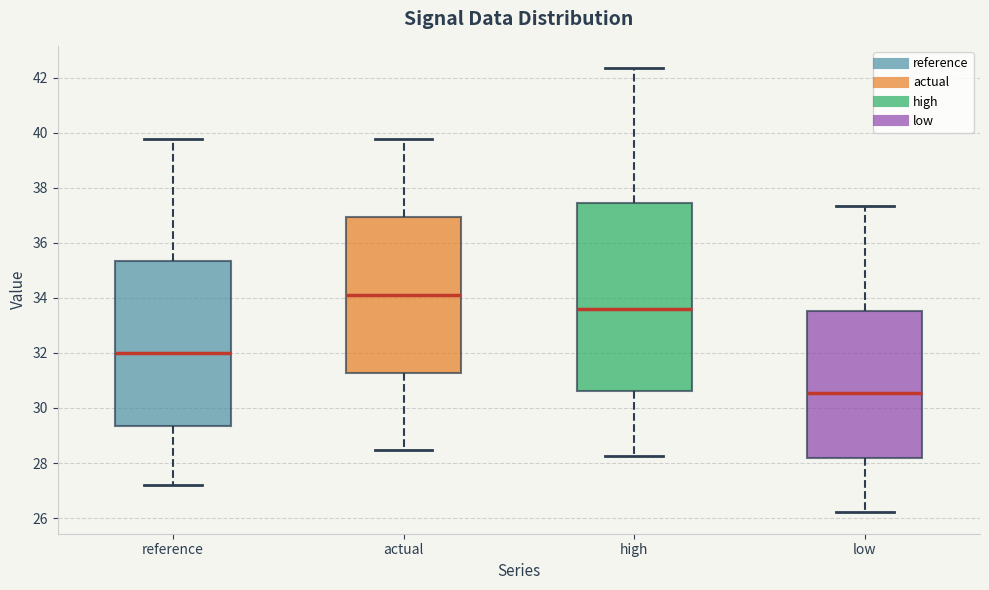

Comparing the boxes themselves (not the whiskers), which one is the tallest?

high